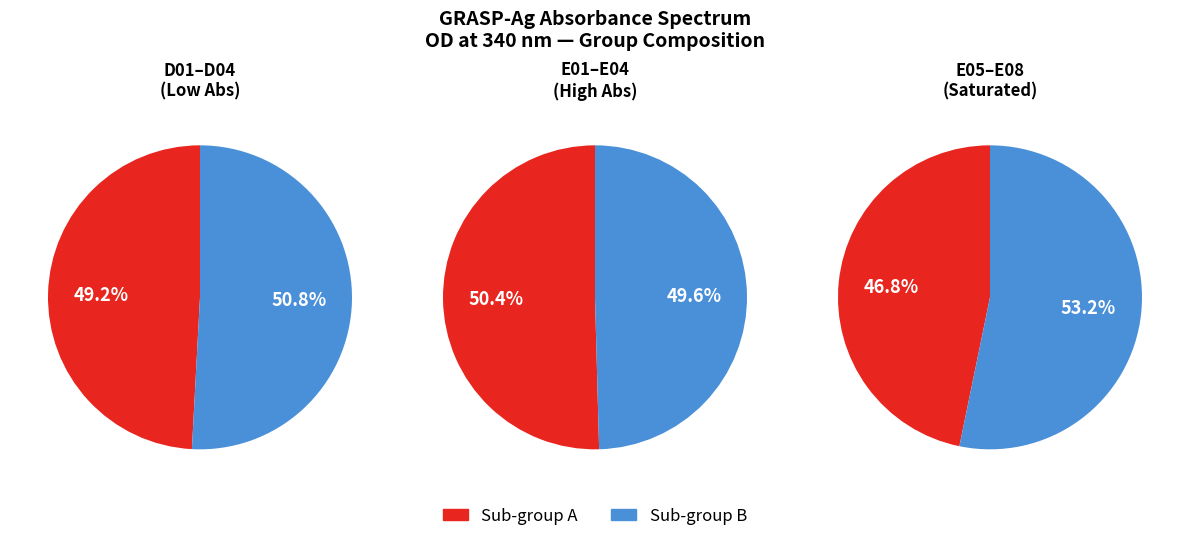

The Sample X2 slice represents 1% of the pie. True or false?

False